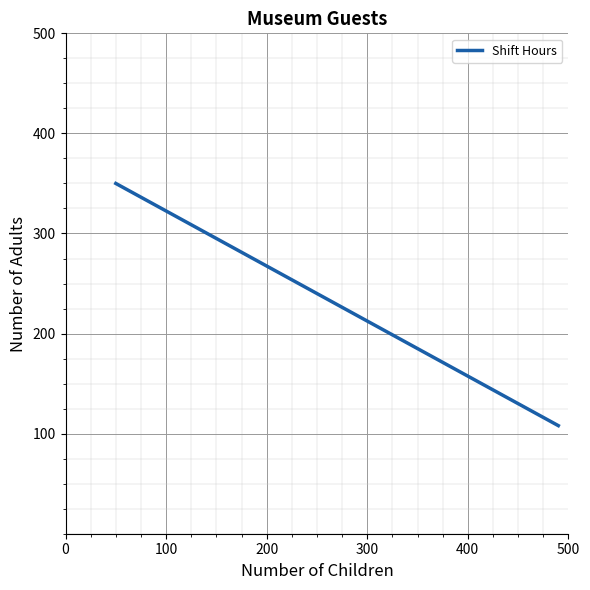

What is the maximum value shown in the chart?

350.0